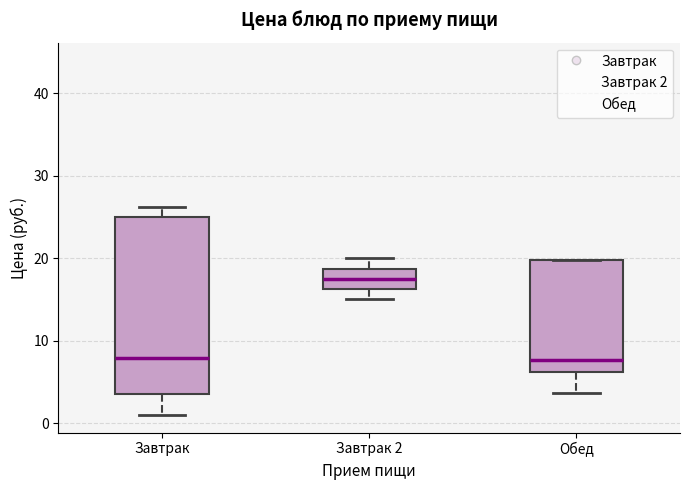

Reading left to right, read every box against the y-axis: the position of its median line, the range the box covers, and the ends of its whiskers. The values are not printed on the chart, so give them approximately, as read against the axis.

Завтрак: median 8, box 4 to 25, whiskers 1 to 26
Завтрак 2: median 18, box 16 to 19, whiskers 15 to 20
Обед: median 8, box 6 to 20, whiskers 4 to 20